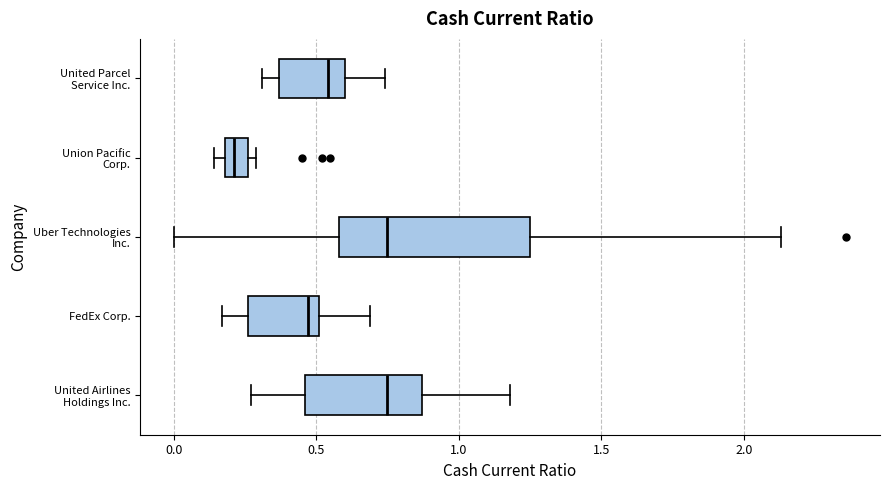

Which box is the widest, from its left edge to its right edge?

Uber Technologies Inc.